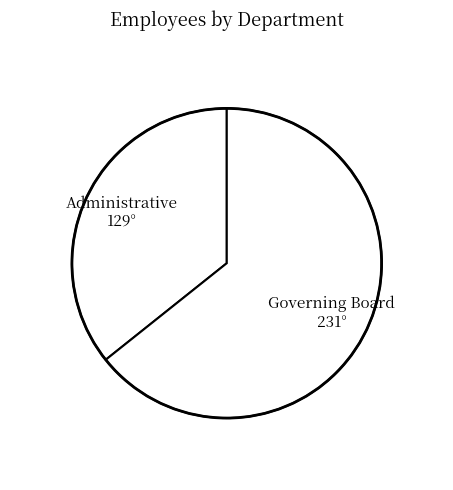

How many slices are in this pie chart?

2